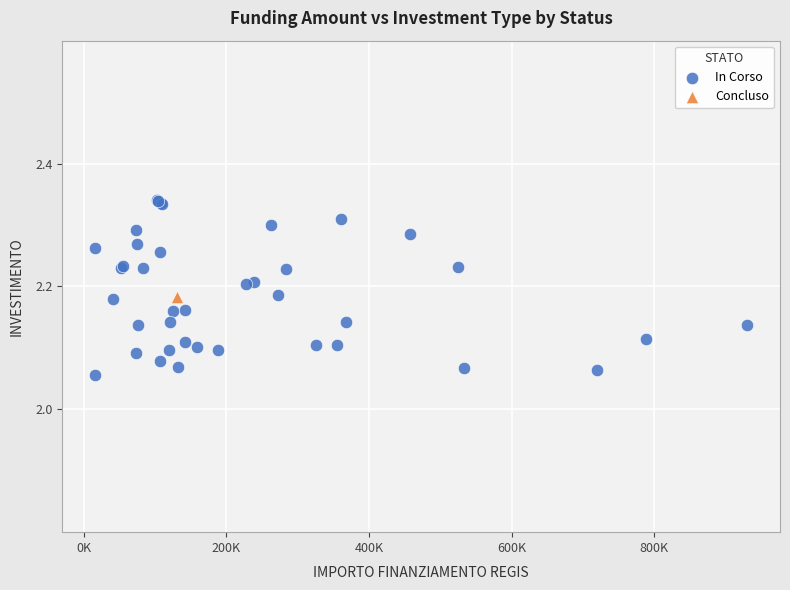

What are all the series names shown in the legend?

In Corso, Concluso